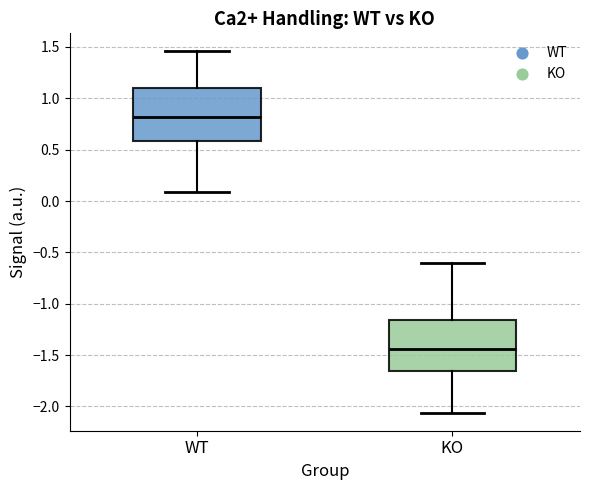

Where is the upper edge of the box for KO on the y-axis? The values are not printed on the chart, so give them approximately, as read against the axis.

-1.15